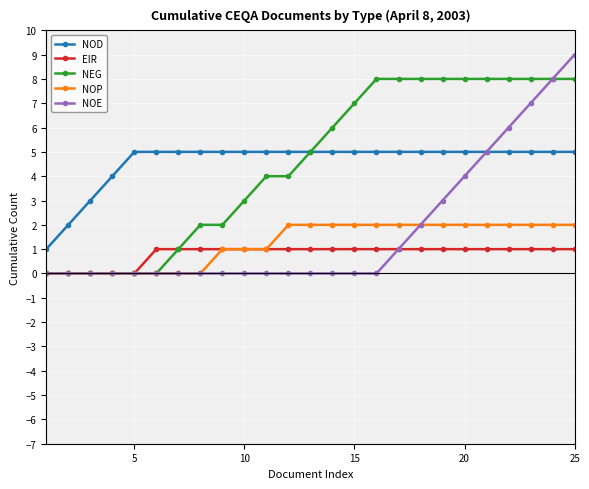

What is the greatest value displayed?

9